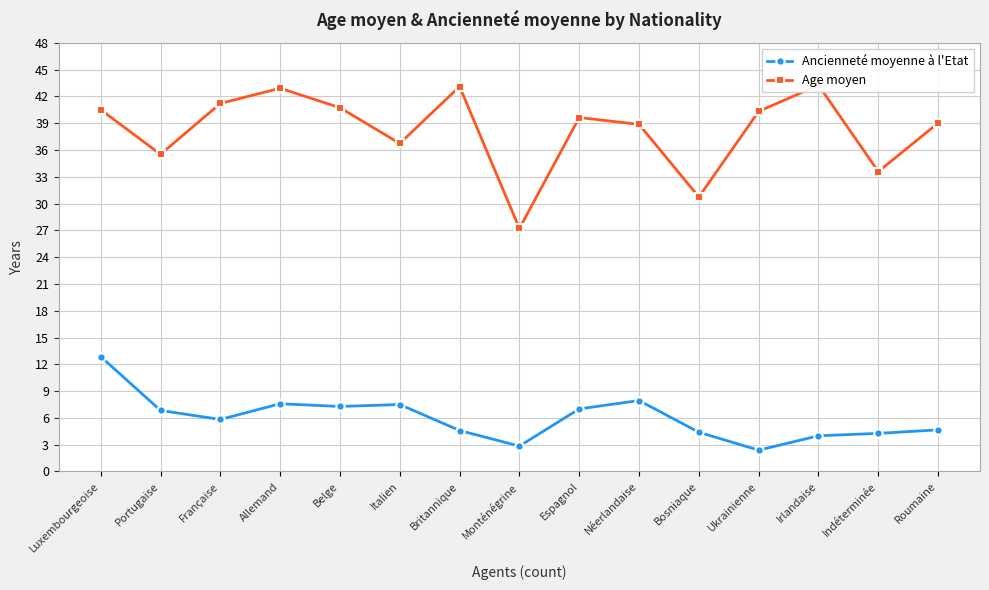

True or false: Ancienneté moyenne à l'Etat and Age moyen cross at least once.

False